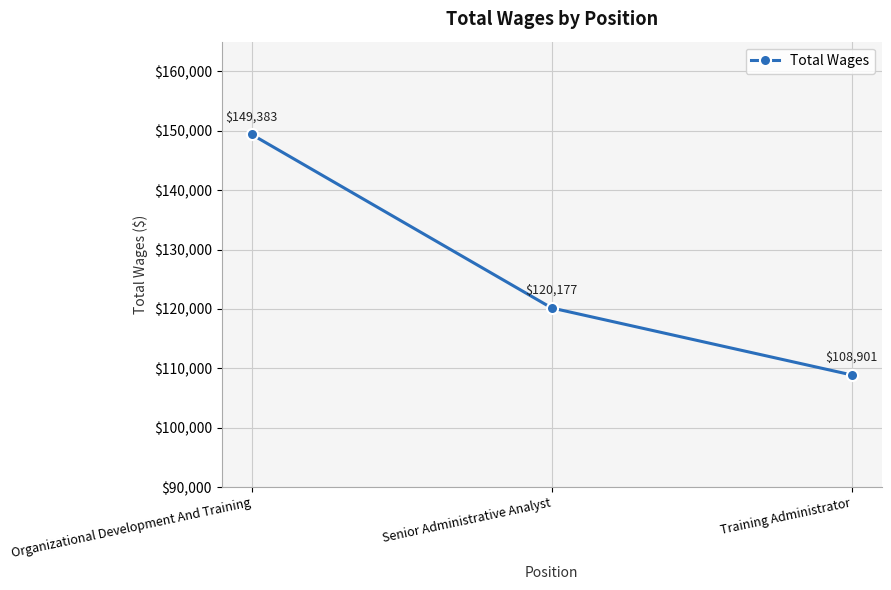

What is the label of the 2nd point from the right?

Senior Administrative Analyst